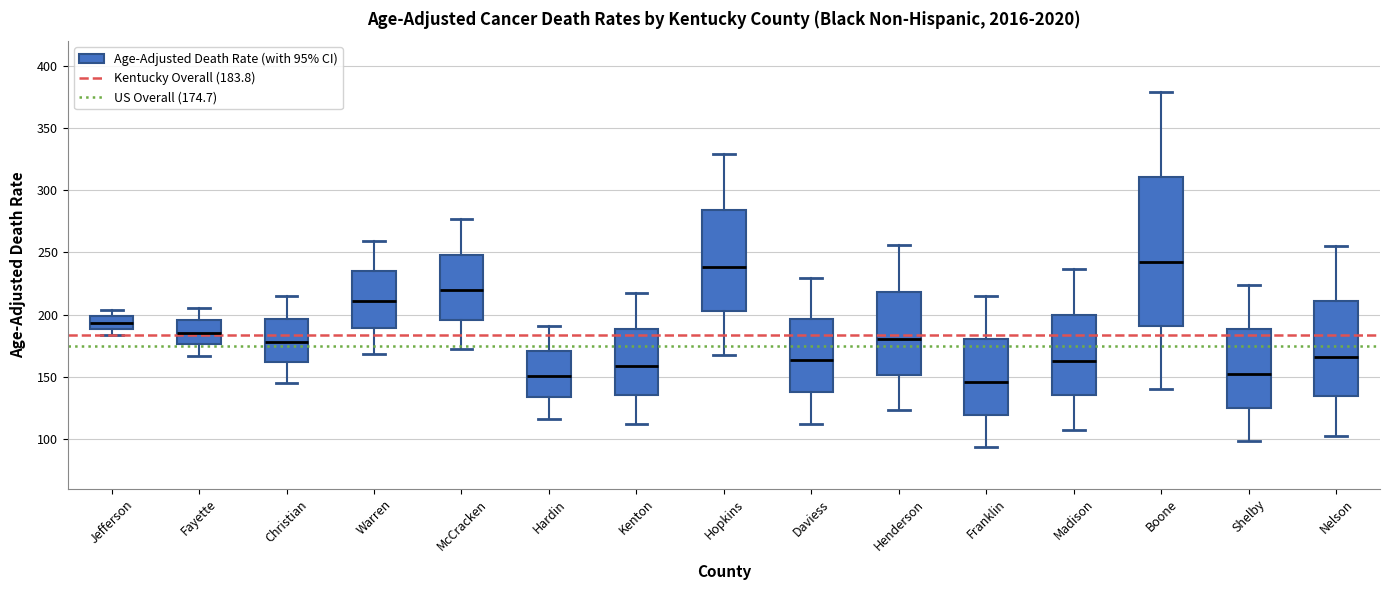

Reading left to right, transcribe this box plot: for each box, give where its median line is, the range the box spans, and where its two whiskers end, as read against the y-axis. The values are not printed on the chart, so give them approximately, as read against the axis.

Jefferson: median 195, box 190 to 200, whiskers 185 to 205
Fayette: median 185, box 175 to 195, whiskers 165 to 205
Christian: median 180, box 160 to 195, whiskers 145 to 215
Warren: median 210, box 190 to 235, whiskers 170 to 260
McCracken: median 220, box 195 to 250, whiskers 170 to 275
Hardin: median 150, box 135 to 170, whiskers 115 to 190
Kenton: median 160, box 135 to 190, whiskers 110 to 215
Hopkins: median 240, box 205 to 285, whiskers 170 to 330
Daviess: median 165, box 140 to 195, whiskers 110 to 230
Henderson: median 180, box 150 to 220, whiskers 125 to 255
Franklin: median 145, box 120 to 180, whiskers 95 to 215
Madison: median 165, box 135 to 200, whiskers 105 to 235
Boone: median 240, box 190 to 310, whiskers 140 to 380
Shelby: median 150, box 125 to 190, whiskers 100 to 225
Nelson: median 165, box 135 to 210, whiskers 105 to 255